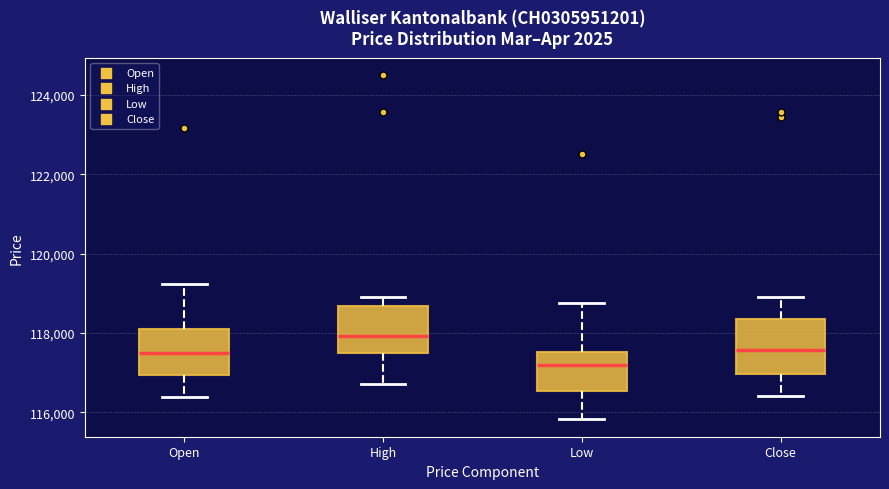

Which box's median line is the highest?

High